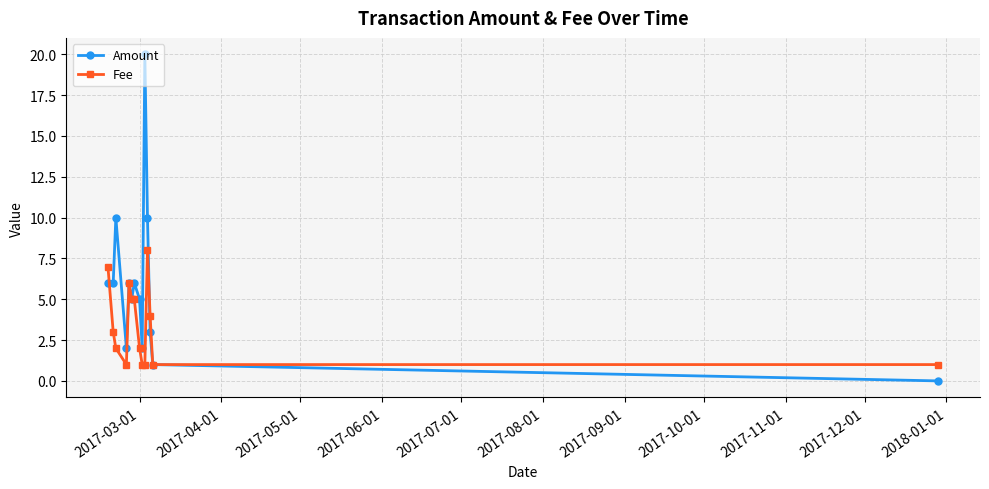

What is the value of the Amount point at the 13th from the left?

1.0